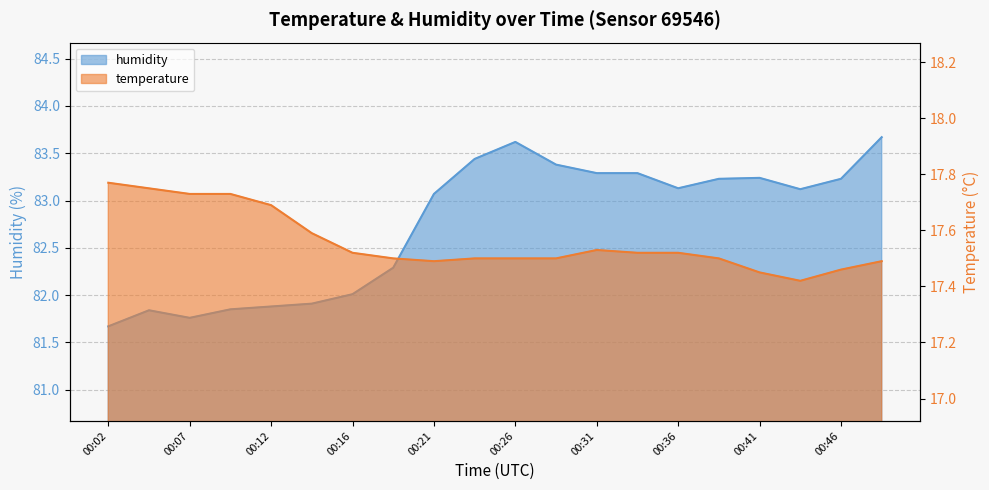

What are all the series names shown in the legend?

temperature, humidity